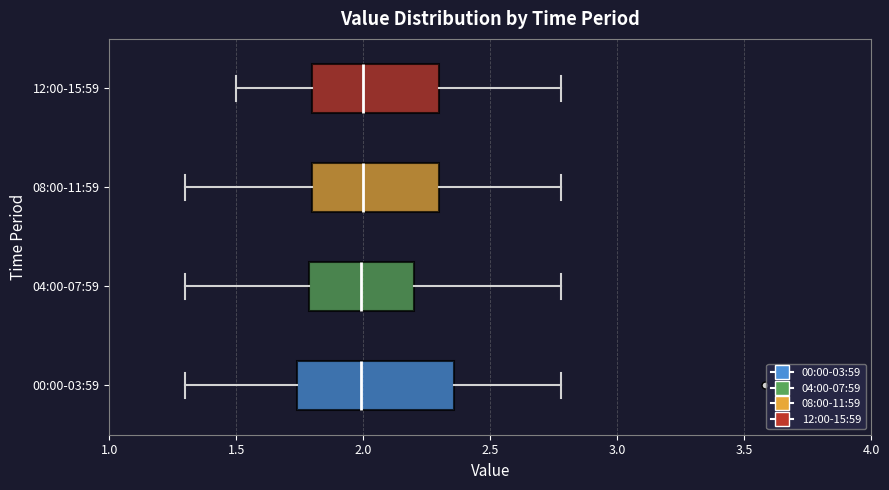

Where does the median line of the box for 08:00-11:59 sit on the x-axis? The values are not printed on the chart, so give them approximately, as read against the axis.

2.00